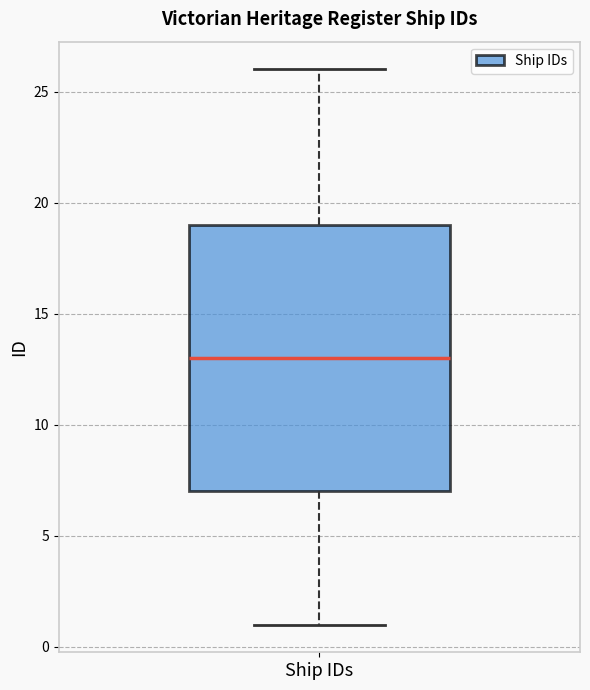

Transcribe this box plot: give where the median line is, the range the box spans, and where the two whiskers end, as read against the y-axis. The values are not printed on the chart, so give them approximately, as read against the axis.

median 13, box 7 to 19, whiskers 1 to 26